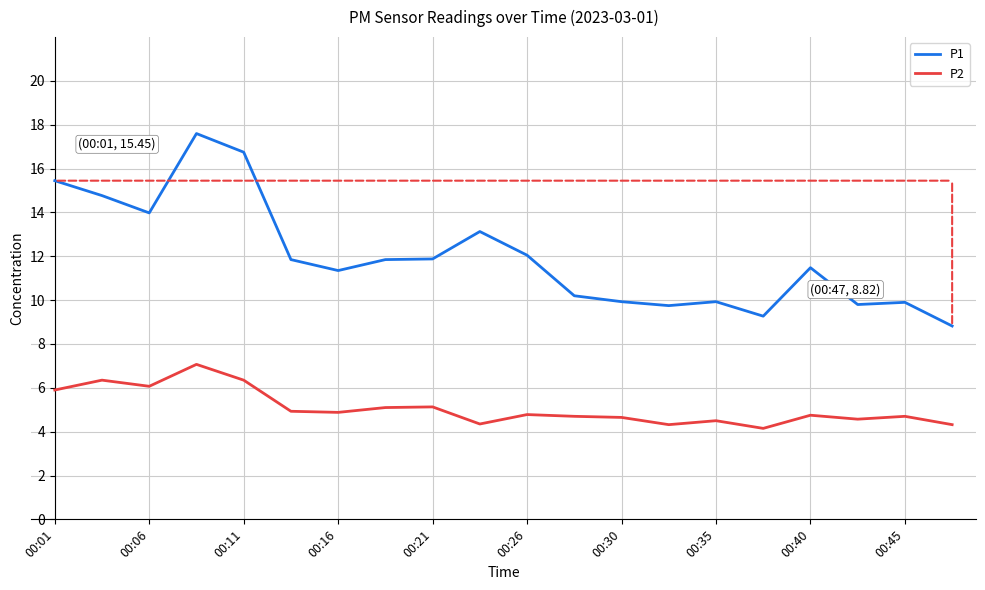

Which series has the largest range (max minus min)?

P1